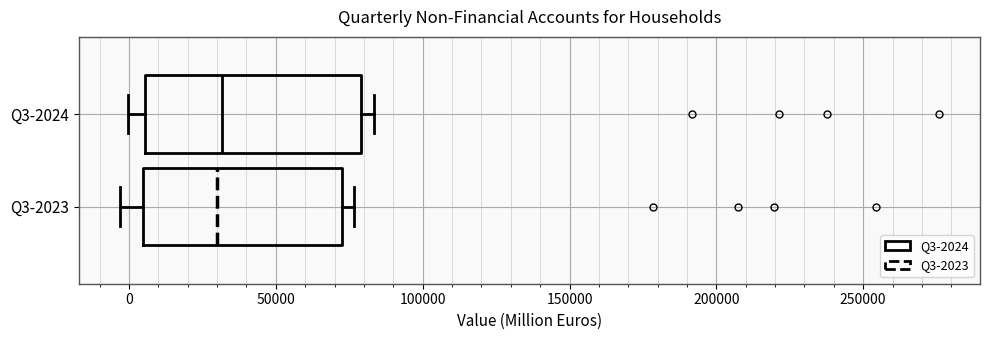

Where is the left edge of the box for Q3-2023 on the x-axis? The values are not printed on the chart, so give them approximately, as read against the axis.

5000